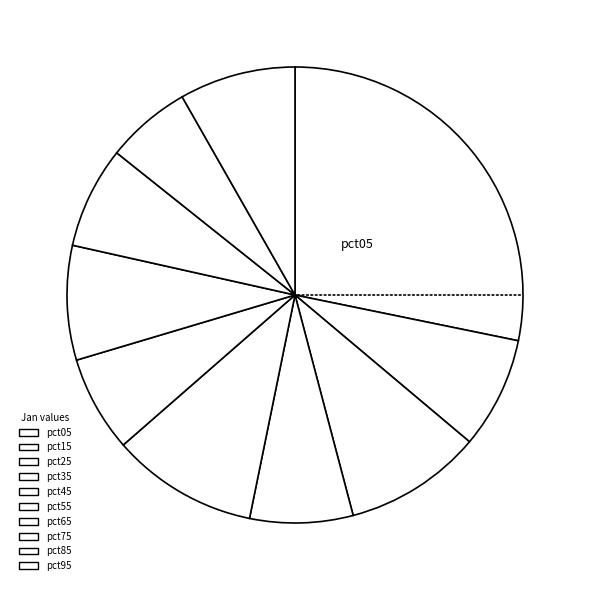

Which category has the biggest portion of the pie?

pct05